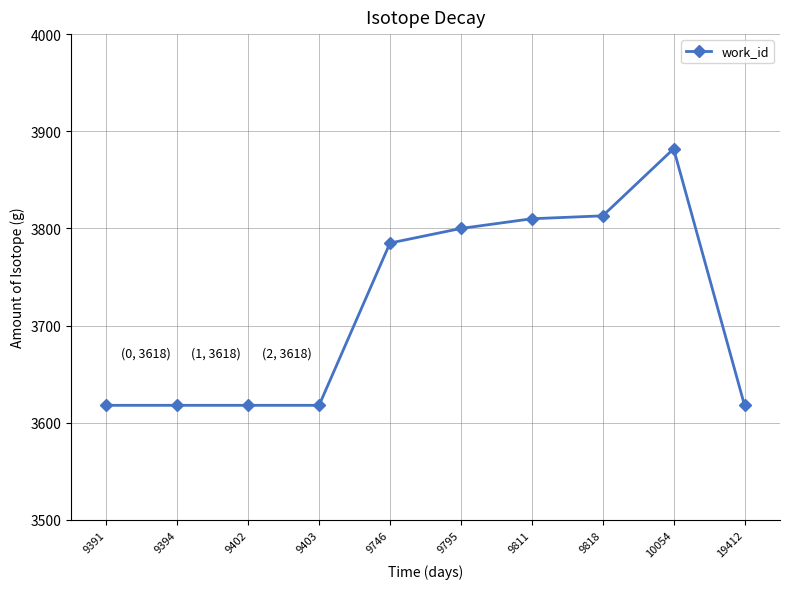

What is the value of the 9th point from the left?

3882